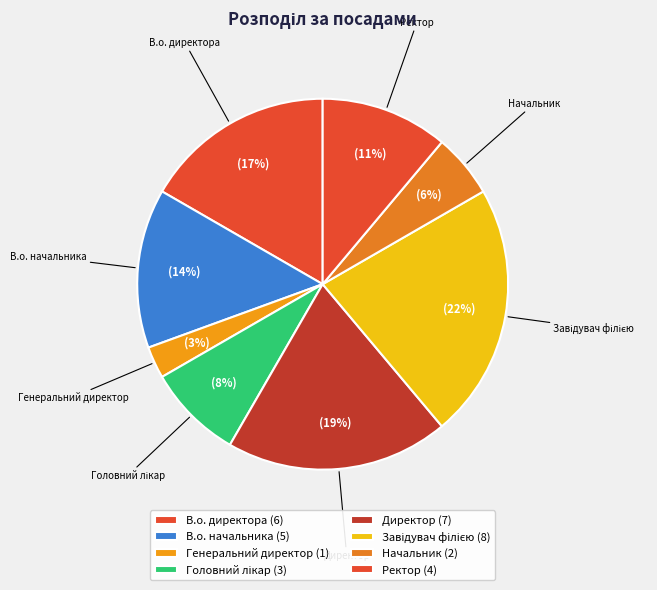

Combined, do Директор and В.о. директора account for over 50%?

No